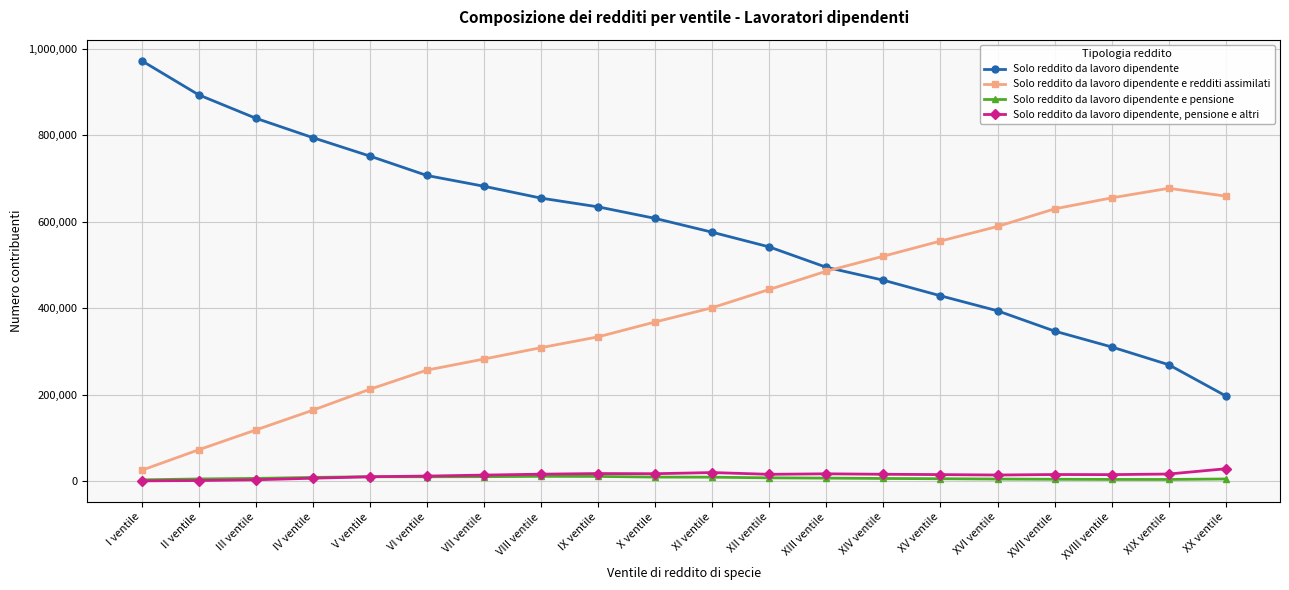

Which label corresponds to the largest value in the chart?

I ventile